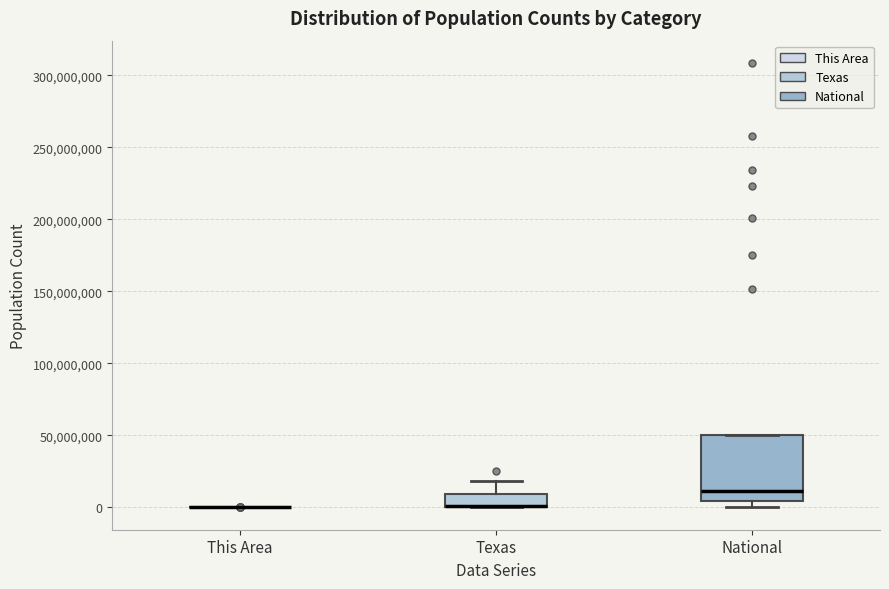

Reading left to right, read every box against the y-axis: the position of its median line, the range the box covers, and the ends of its whiskers. The values are not printed on the chart, so give them approximately, as read against the axis.

This Area: box collapsed to a line at 0, whiskers 0 to 0
Texas: median 0 (drawn on the box's lower edge), box 0 to 10000000, whiskers 0 to 20000000
National: median 10000000, box 5000000 to 50000000, whiskers 0 to 50000000